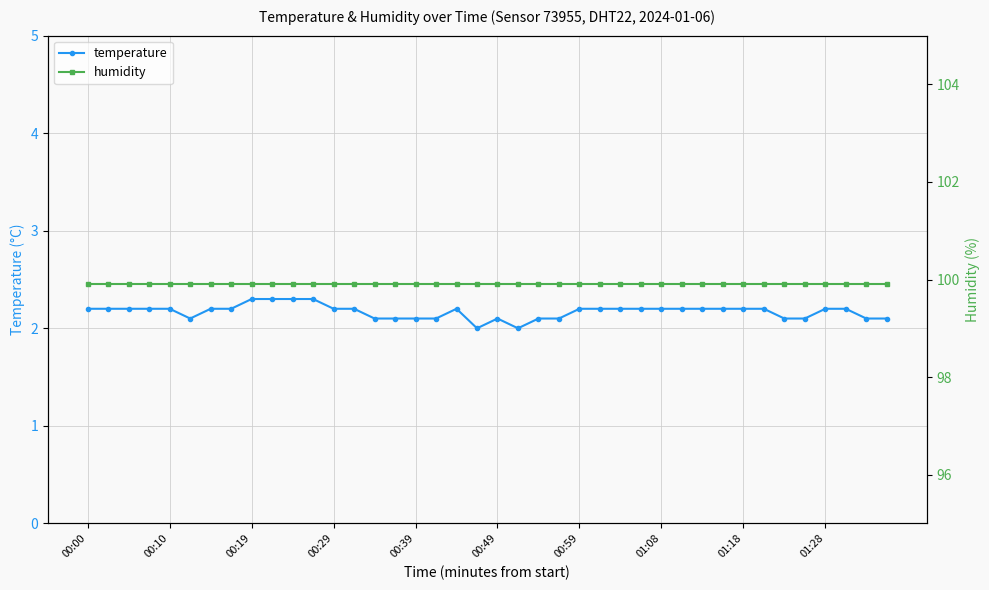

What is the difference between the maximum and minimum values in the temperature series?

0.3